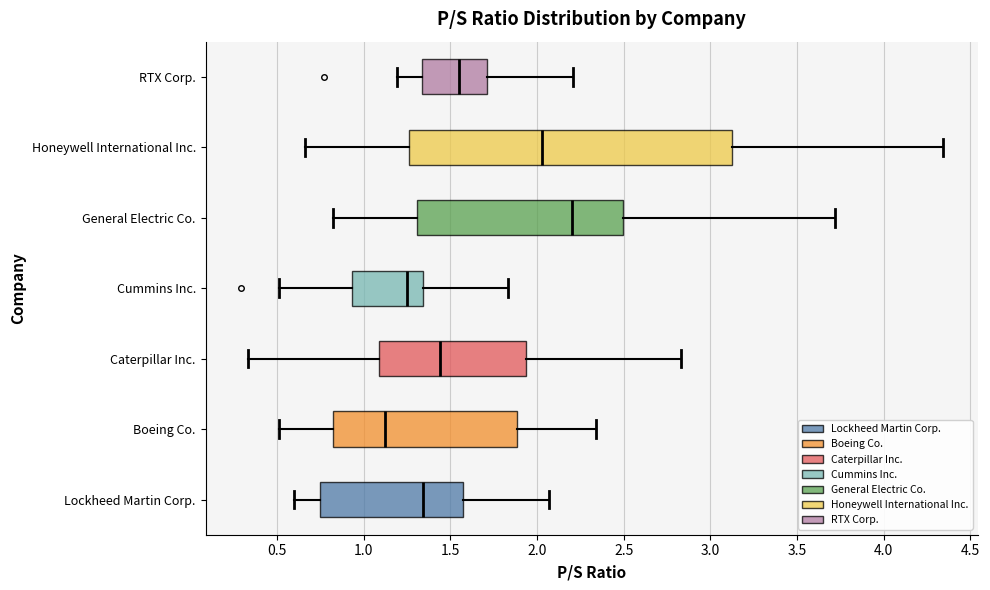

Which box's median line is the furthest to the left?

Boeing Co.